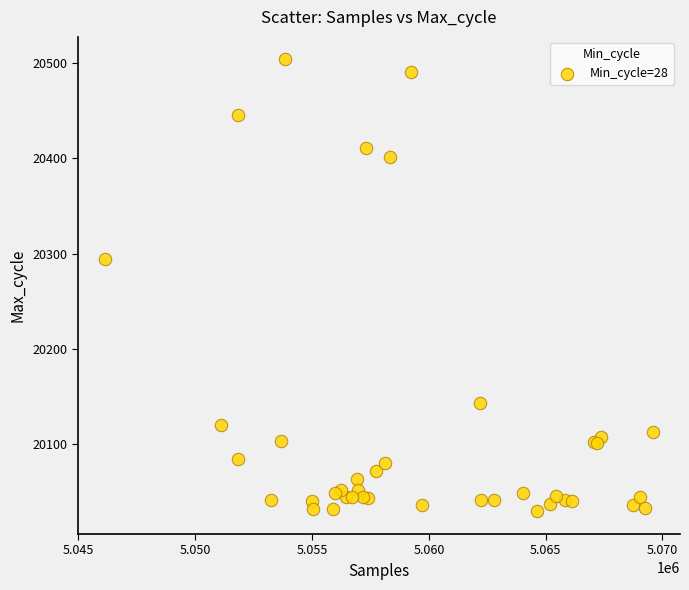

What Y value in the scatter plot is closest to 20266?

20294